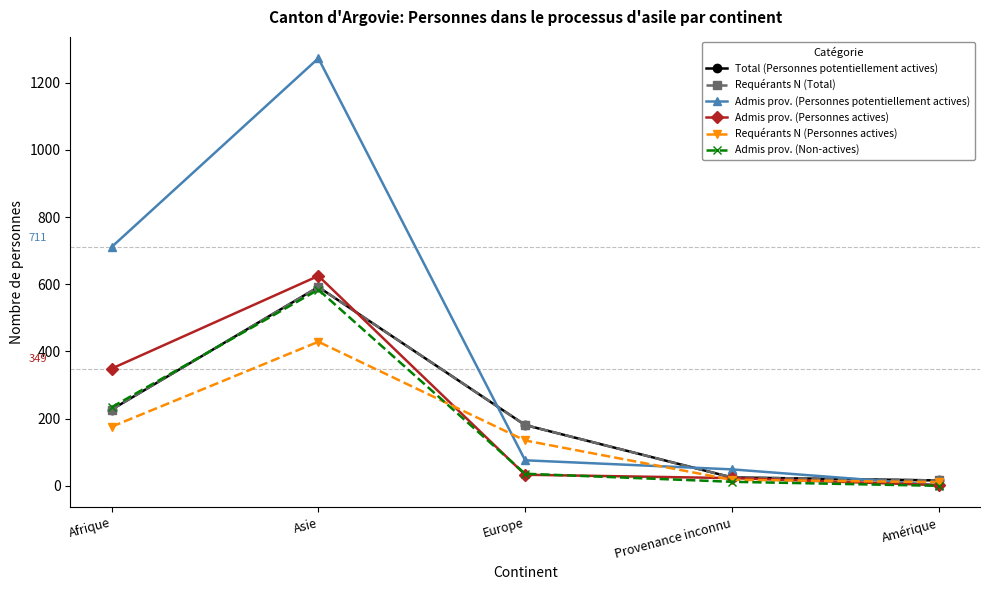

How many times do Admis prov. (Non-actives) and Requérants N (Personnes actives) cross each other?

1